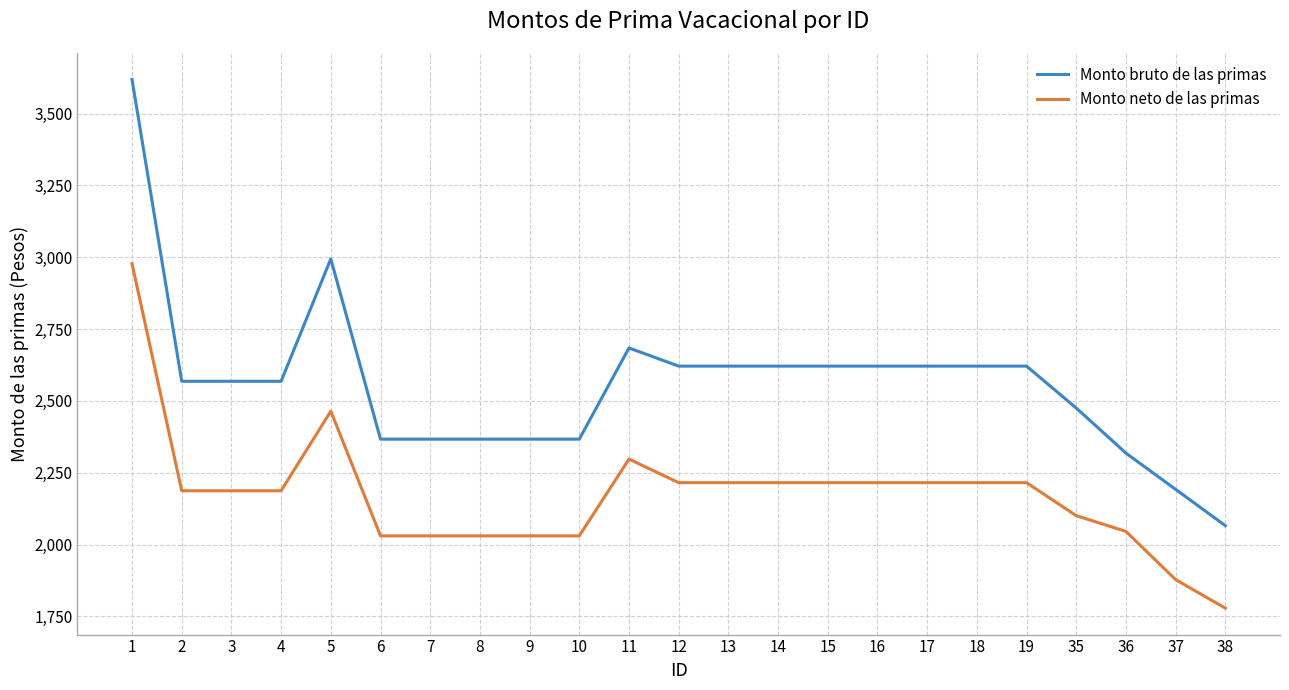

Reading left to right, list all the values displayed in this chart.

Monto bruto de las primas: 3619.1	2568.5	2568.5	2568.5	2994.5	2367.1	2367.1	2367.1	2367.1	2367.1	2684.4	2621.3	2621.3	2621.3	2621.3	2621.3	2621.3	2621.3	2621.3	2475.4	2318.4	2192.2	2065.9
Monto neto de las primas: 2977.8	2187.4	2187.4	2187.4	2464.4	2030.4	2030.4	2030.4	2030.4	2030.4	2297.7	2215.6	2215.6	2215.6	2215.6	2215.6	2215.6	2215.6	2215.6	2100.8	2045.9	1878.1	1778.8